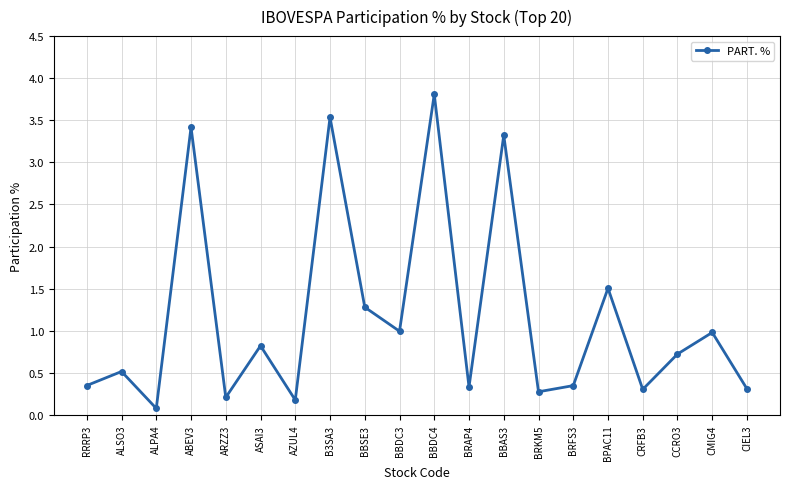

What is the change in value from AZUL4 to BPAC11?

+1.3